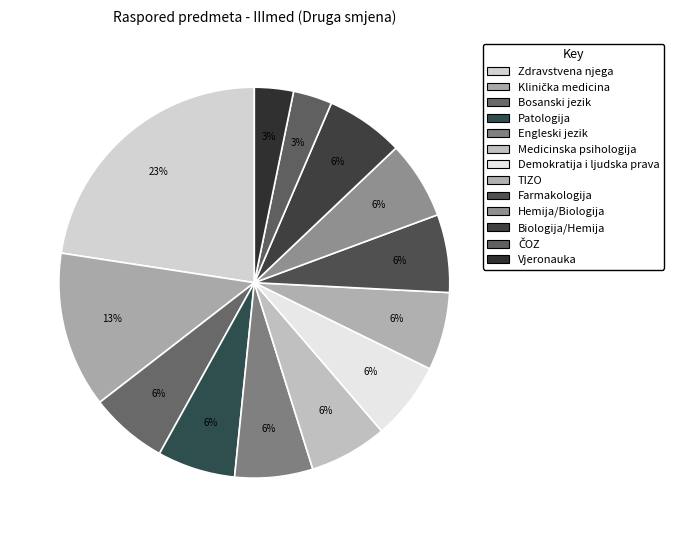

Count the number of slices in the pie.

13